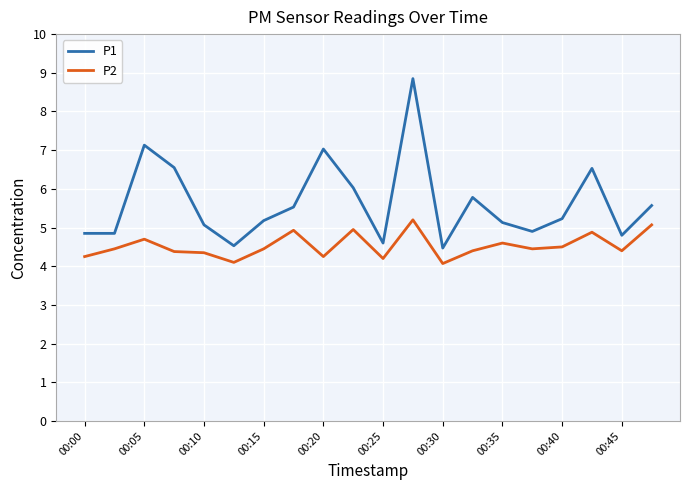

Which series has the largest range (max minus min)?

P1